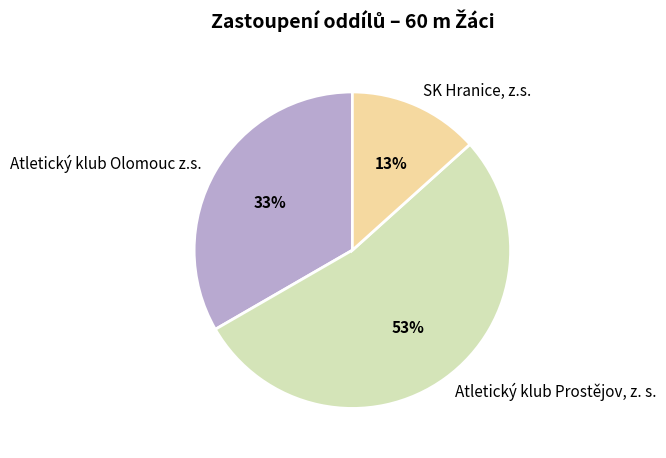

Count the number of slices in the pie.

3